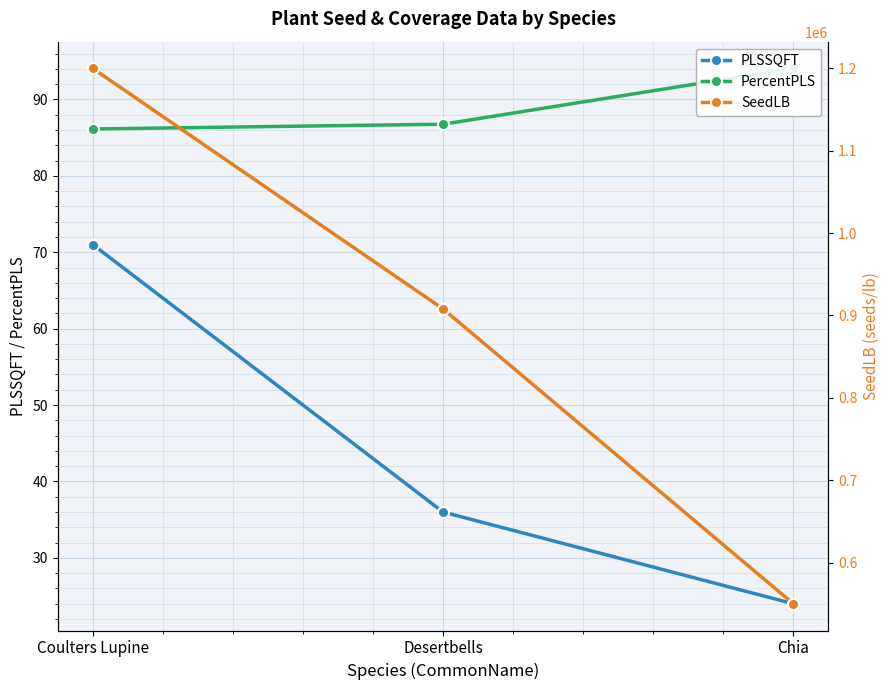

Rank the categories by SeedLB value from lowest to highest.

Chia, Desertbells, Coulters Lupine